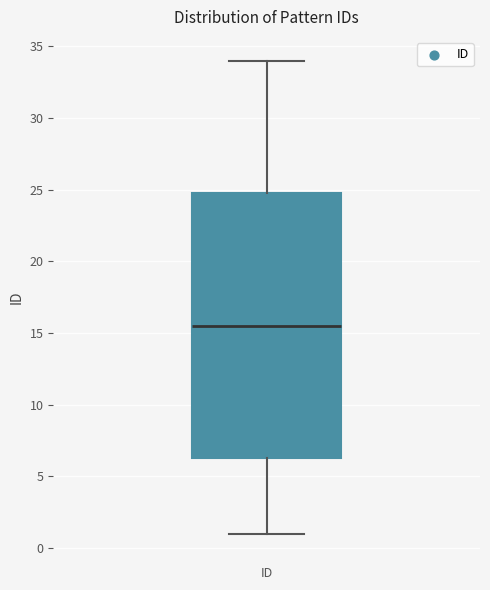

Read this box plot against the y-axis: the position of the median line, the range covered by the box, and the ends of both whiskers. The values are not printed on the chart, so give them approximately, as read against the axis.

median 15.5, box 6.5 to 25.0, whiskers 1.0 to 34.0